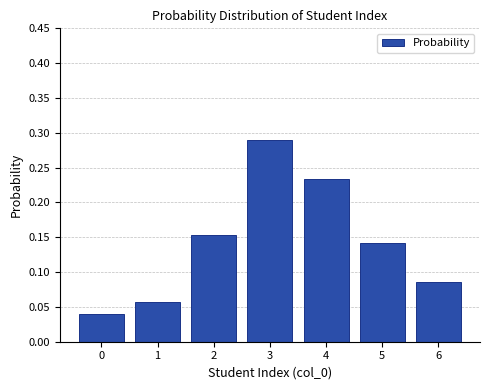

At which category does the chart reach its peak across all series?

3